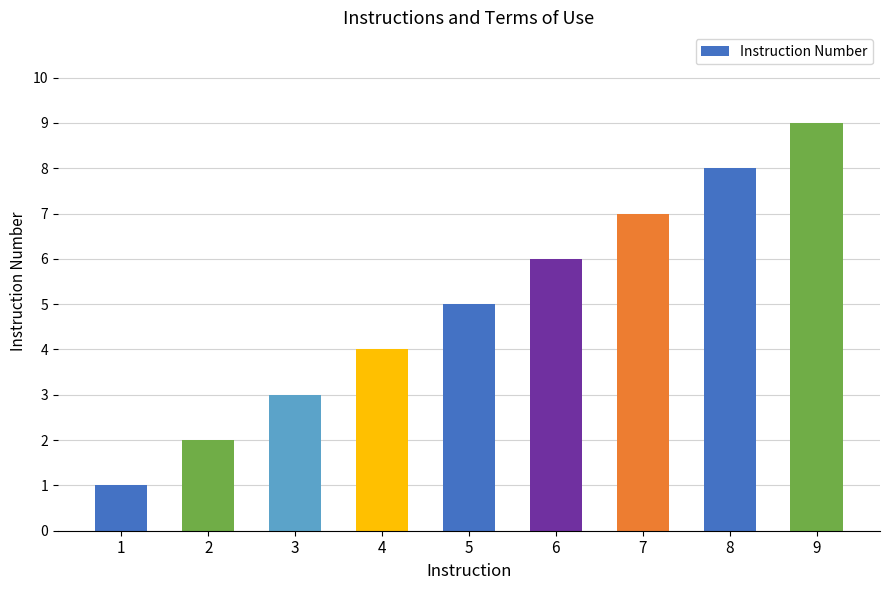

Reading left to right, list all the values displayed in this chart.

1	2	3	4	5	6	7	8	9